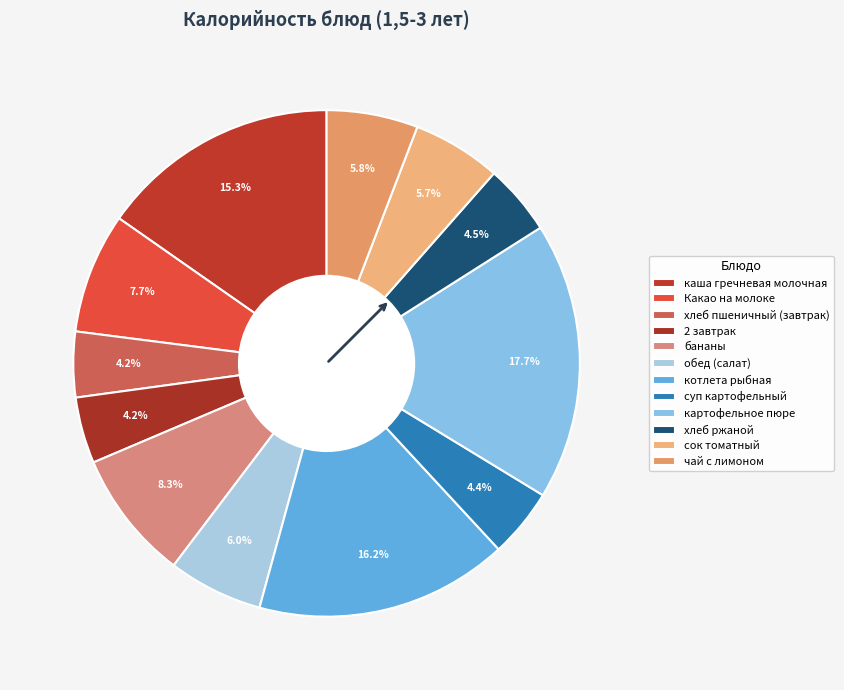

How many segments does this pie chart have?

12